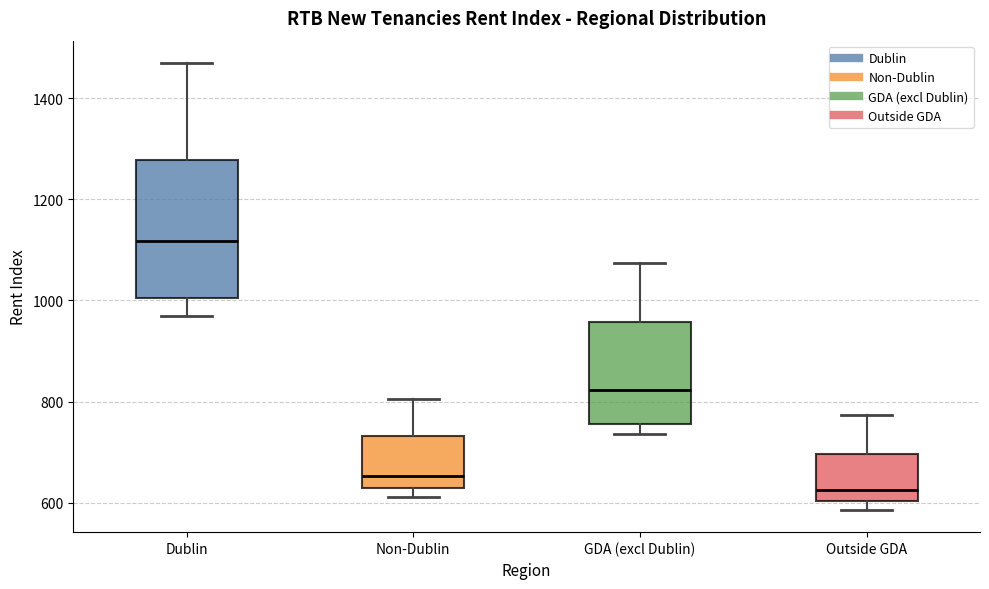

Where is the lower edge of the box for Non-Dublin on the y-axis? The values are not printed on the chart, so give them approximately, as read against the axis.

620